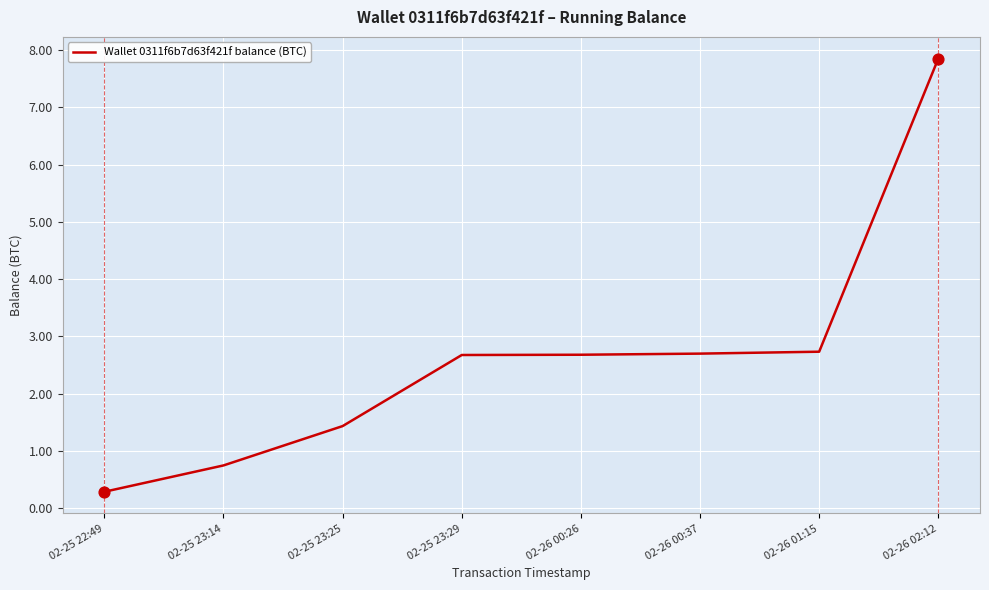

What is the change in value from 02-25 23:29 to 02-26 02:12?

+5.2